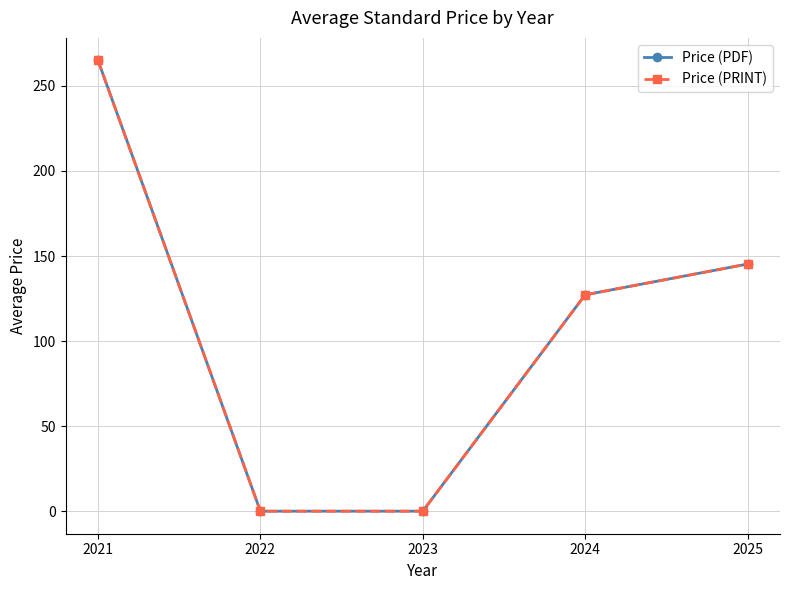

Does the chart display data point markers on the line(s)?

Yes